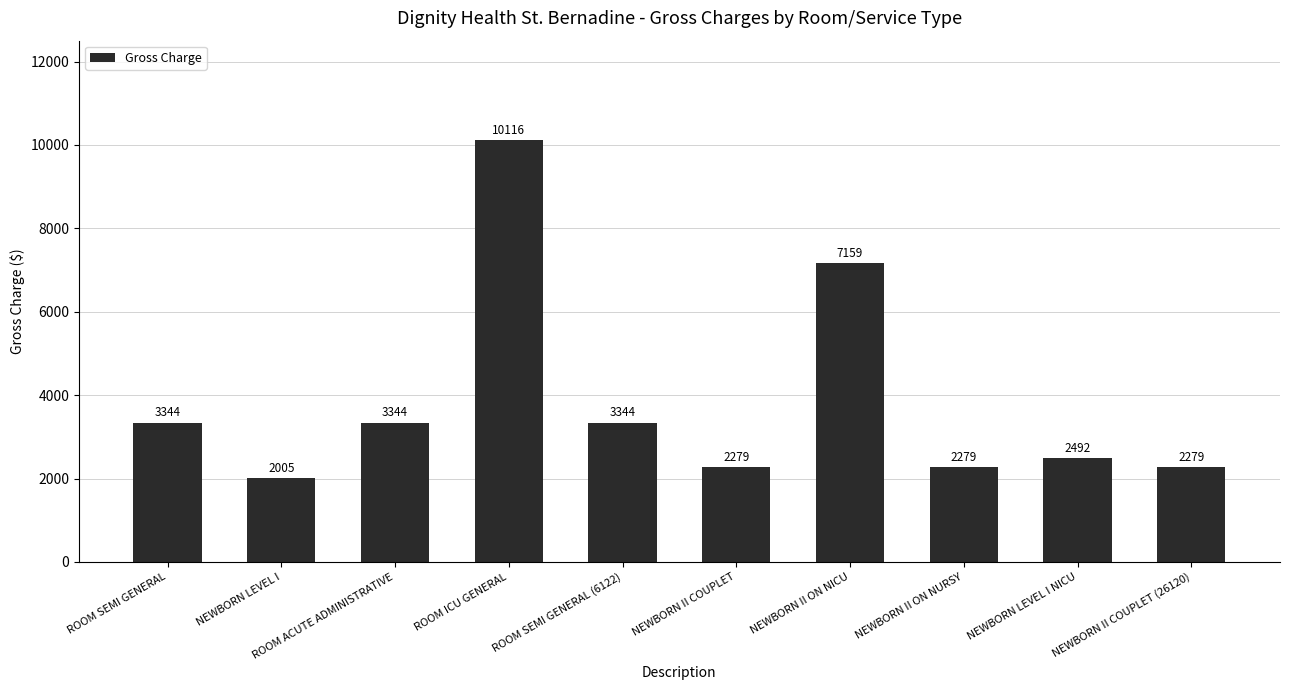

Is it true that the value at NEWBORN II COUPLET (26120) is 831?

False